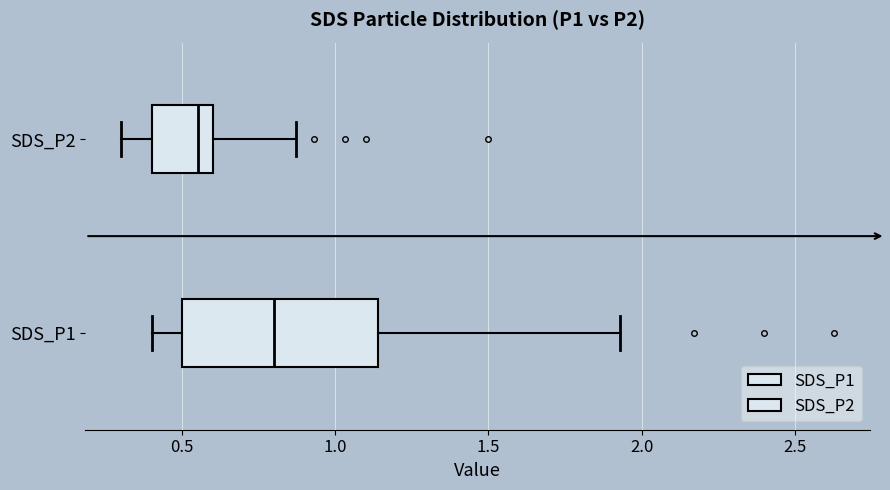

Which box's median line is the furthest to the right?

SDS_P1